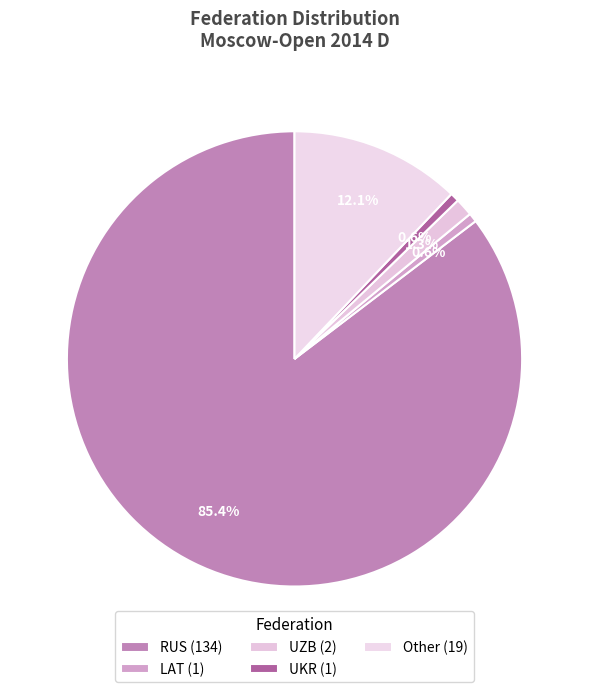

How many slices are in this pie chart?

5